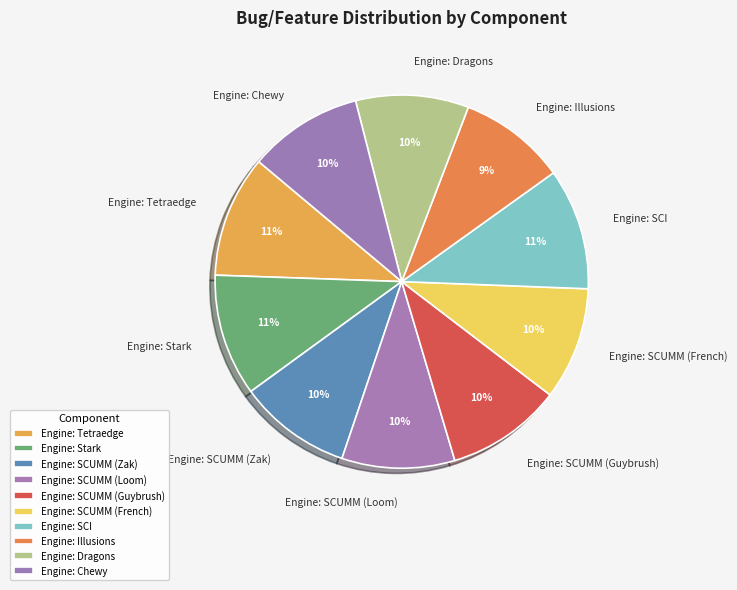

To the nearest percent, what is the difference between the Engine: SCUMM (Zak) and Engine: Stark slice percentages?

1%